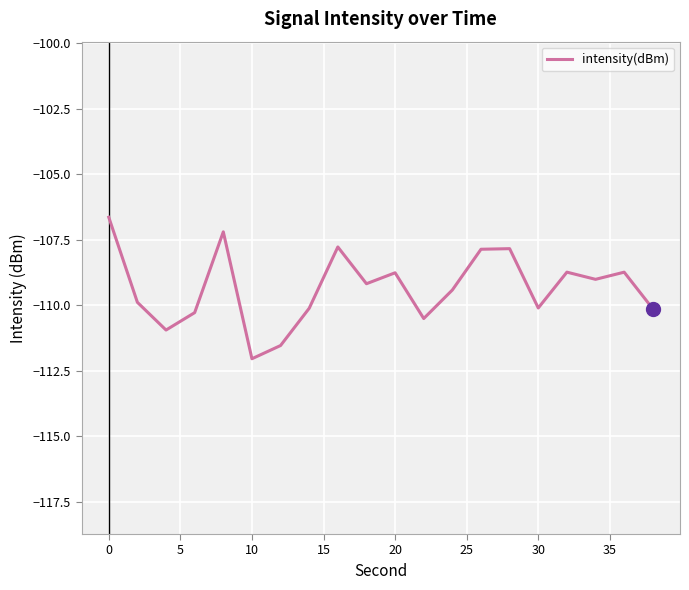

What is the sum of all values?

-2186.7